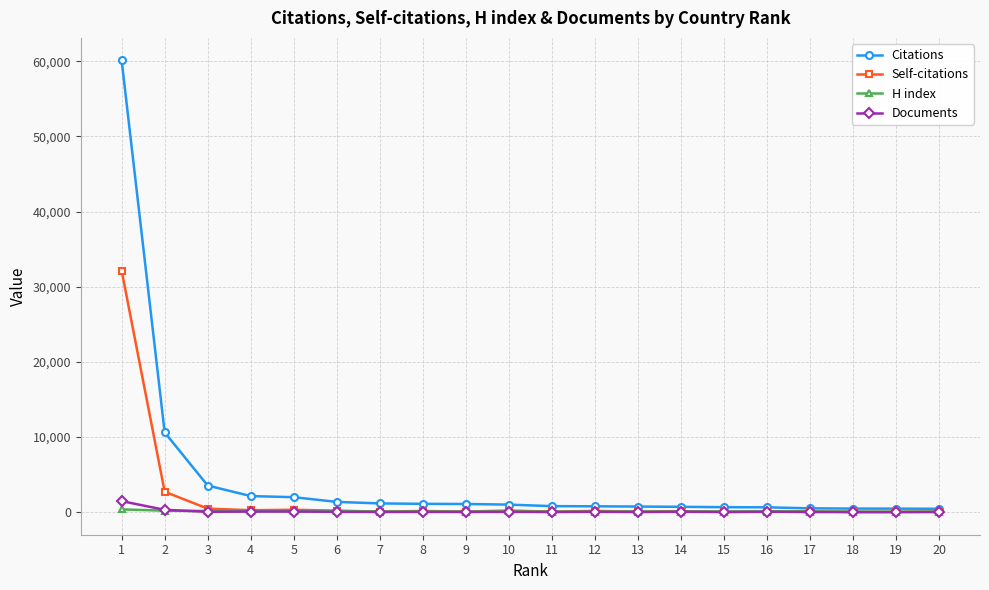

How many times do Documents and H index cross each other?

1